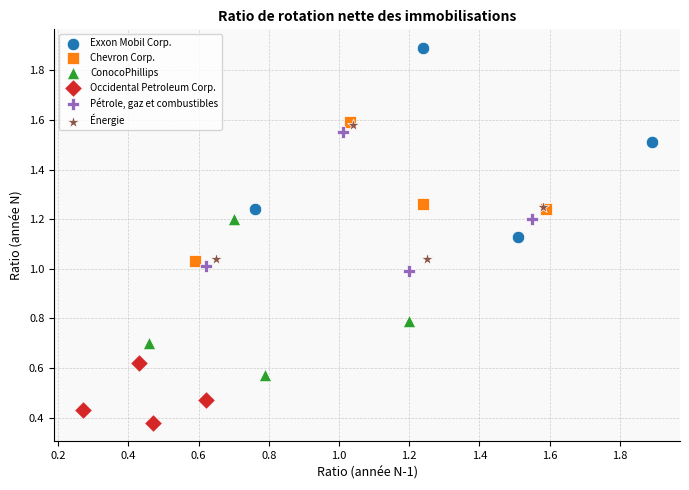

Which series has the widest spread of Y values?

Exxon Mobil Corp.